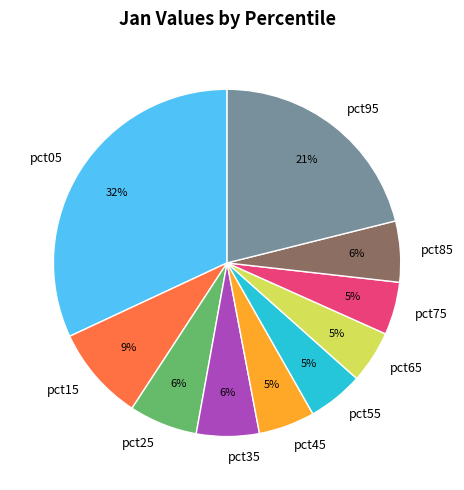

How many segments does this pie chart have?

10